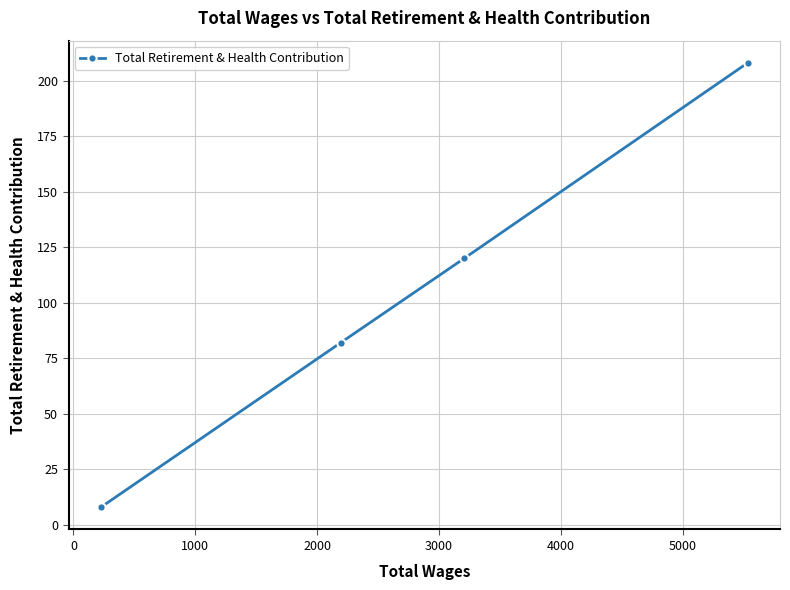

What is the smallest value displayed?

8